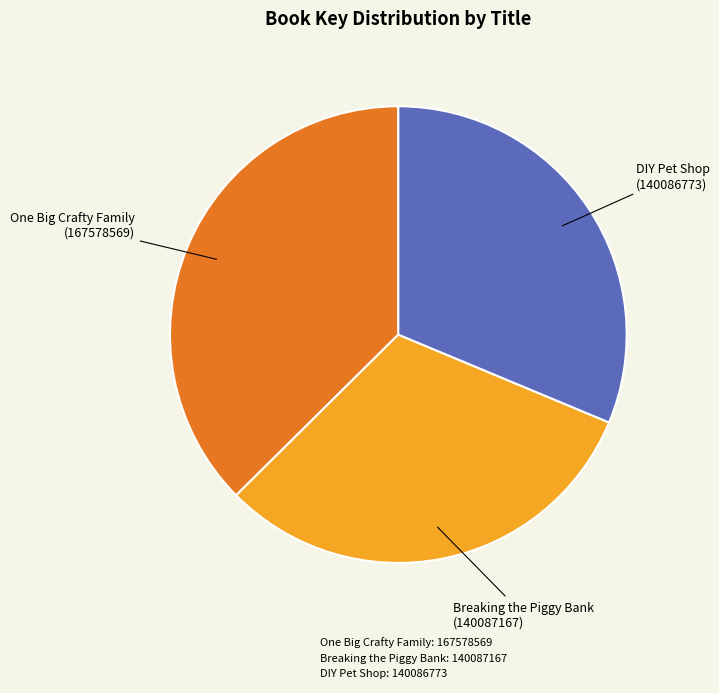

The One Big Crafty Family slice represents 37% of the pie. True or false?

True